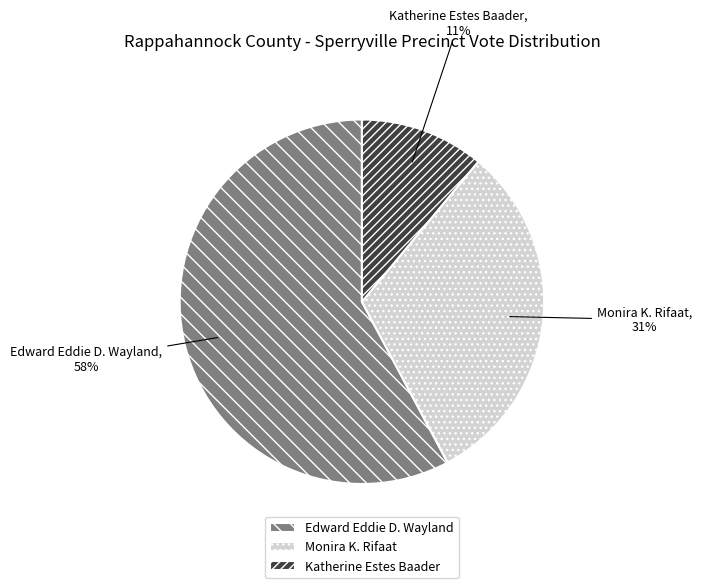

What percentage is the Edward Eddie D. Wayland slice, to the nearest percent?

58%